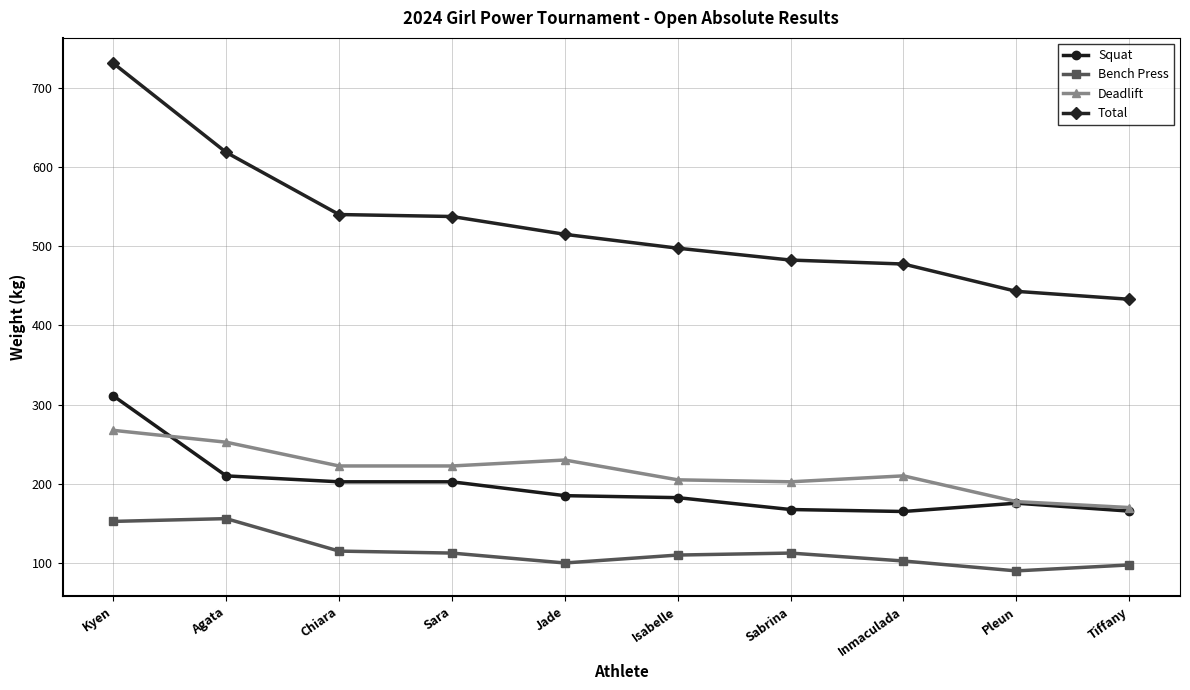

What is the spread (max minus min) of values at Isabelle?

387.5